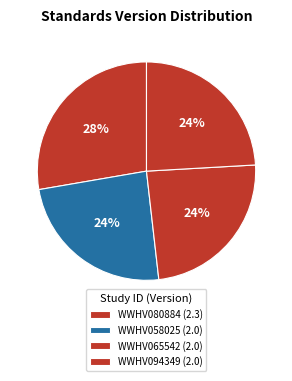

How many slices are in this pie chart?

4